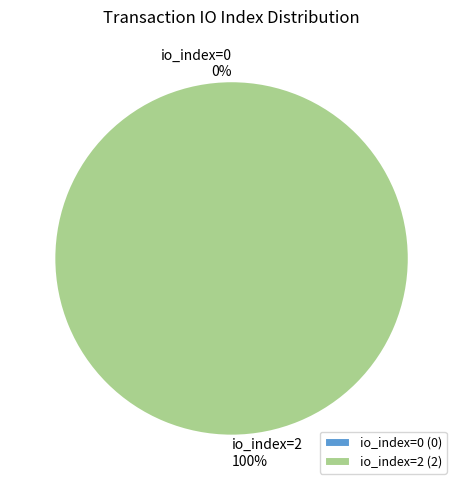

To the nearest percent, what is the combined percentage of 0 and 2?

100%